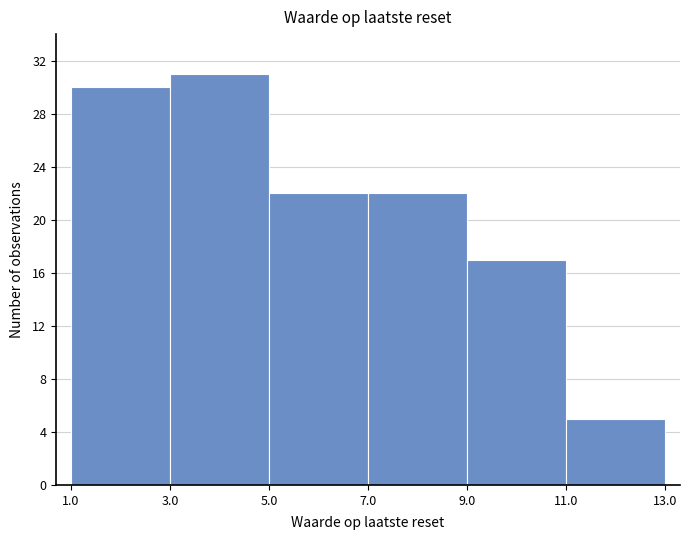

Reading left to right, list every bar in this chart as the range it spans on the x-axis followed by its height. The values are not printed on the chart, so give them approximately, as read against the axis.

1.0 to 3.0: 30
3.0 to 5.0: 31
5.0 to 7.0: 22
7.0 to 9.0: 22
9.0 to 11.0: 17
11.0 to 13.0: 5